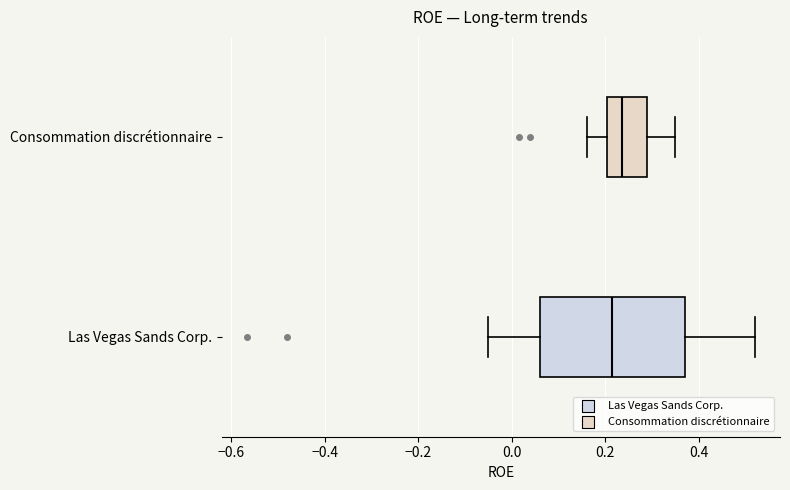

Comparing the boxes themselves (not the whiskers), which one is the widest?

Las Vegas Sands Corp.